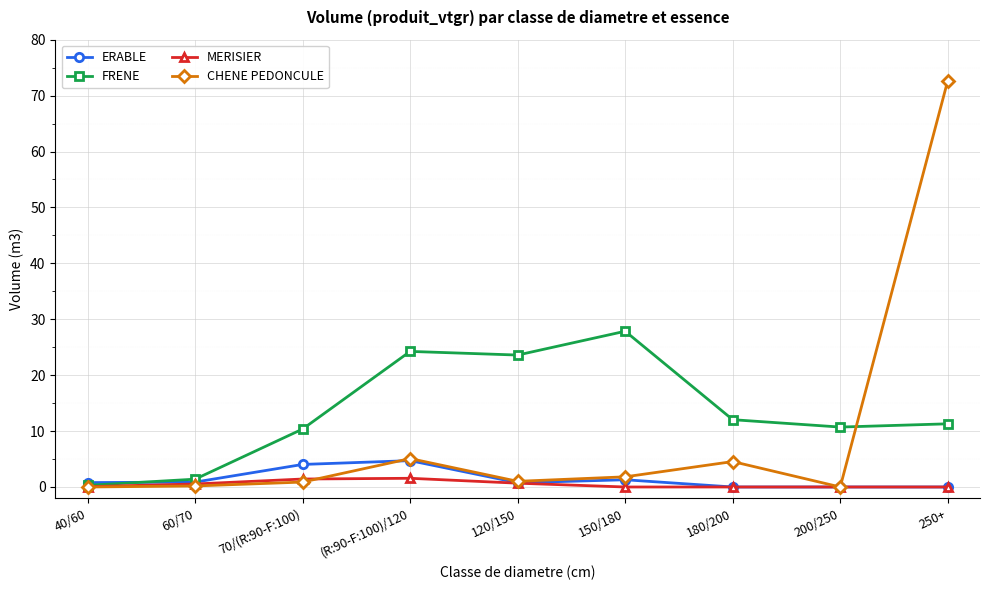

What is the difference between the MERISIER values at 60/70 and 250+?

0.5